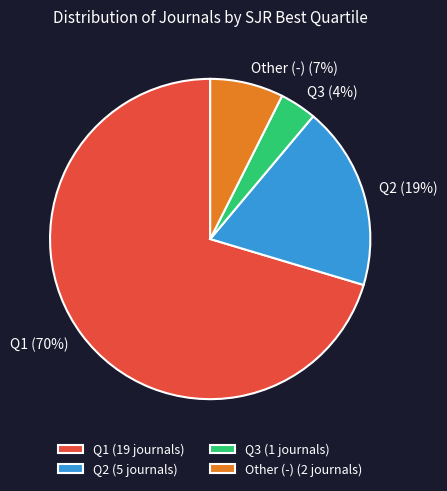

The Q2 slice represents 8% of the pie. True or false?

False